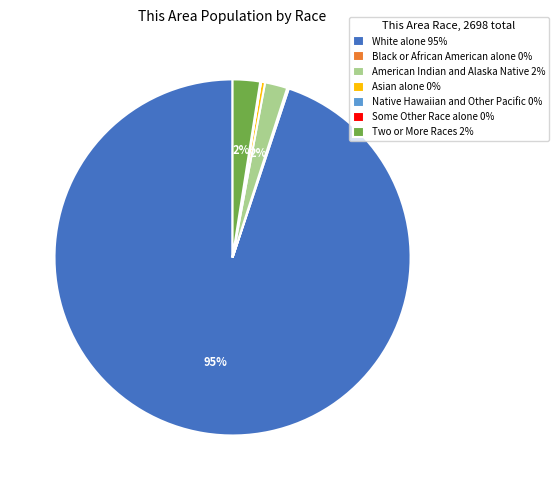

Is it true that White alone 95% is 95% of the pie?

True